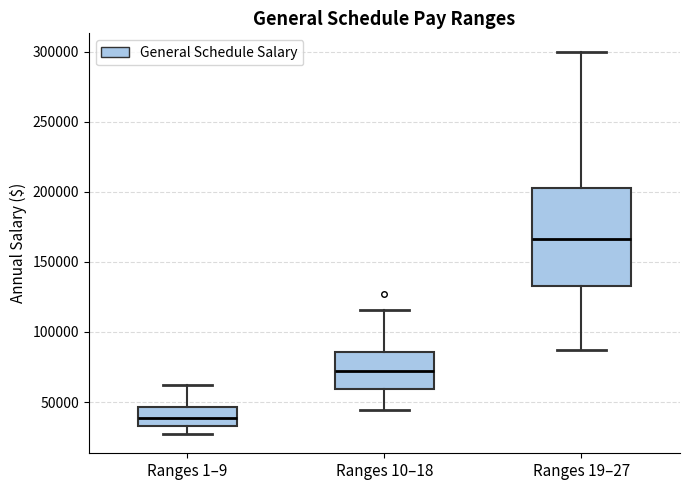

Which box is the tallest, from its lower edge to its upper edge?

Ranges 19–27